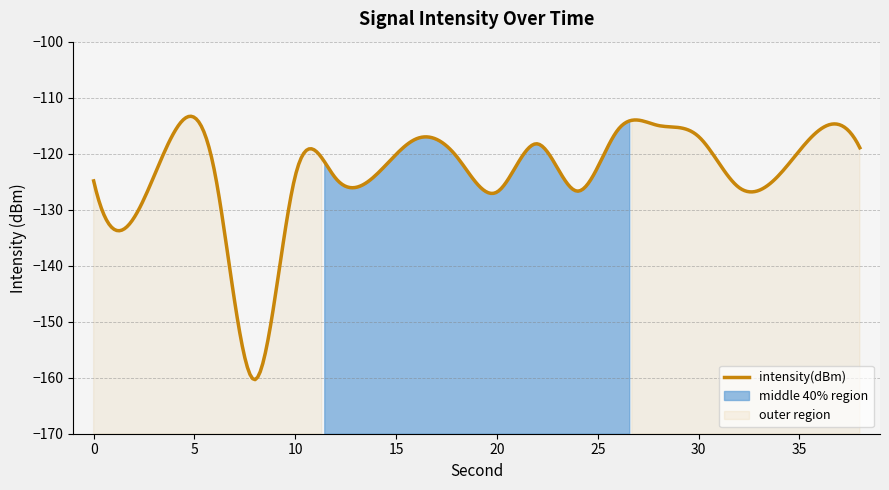

What is the minimum value shown in the chart?

-160.3